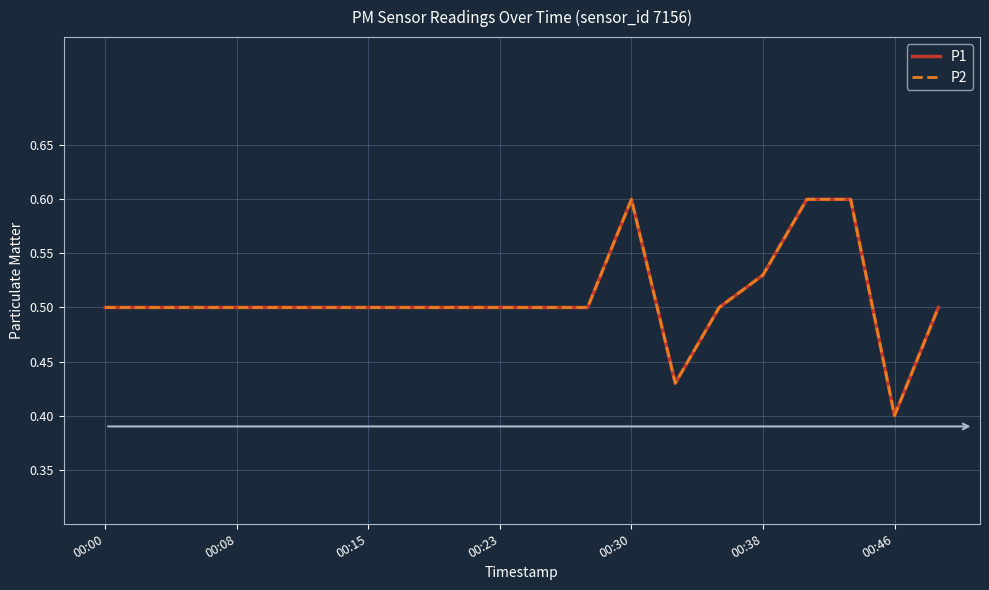

Does the chart display data point markers on the line(s)?

No